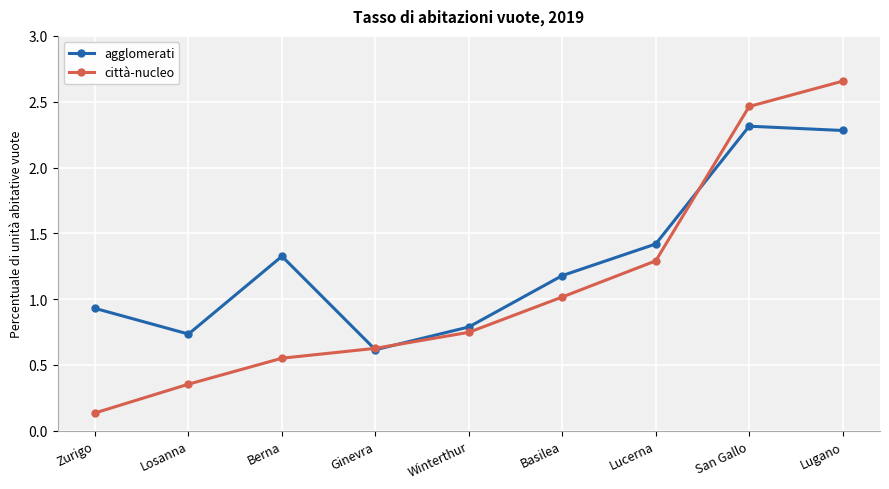

Which series has the widest spread of values?

città-nucleo